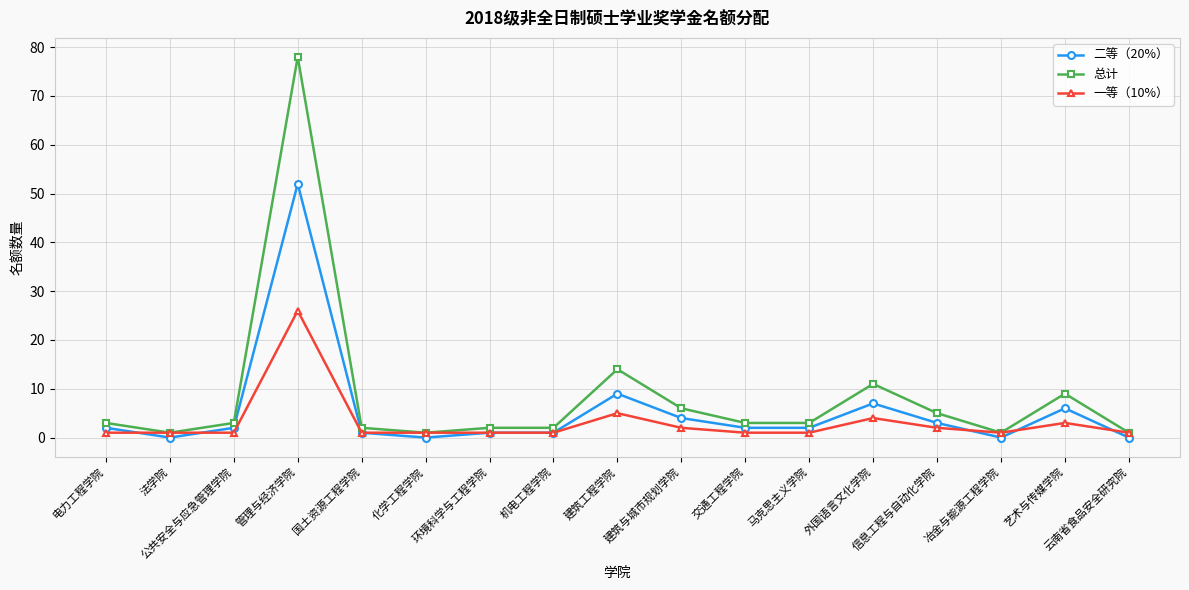

The 一等（10%） series shows 4 at 外国语言文化学院. True or false?

True